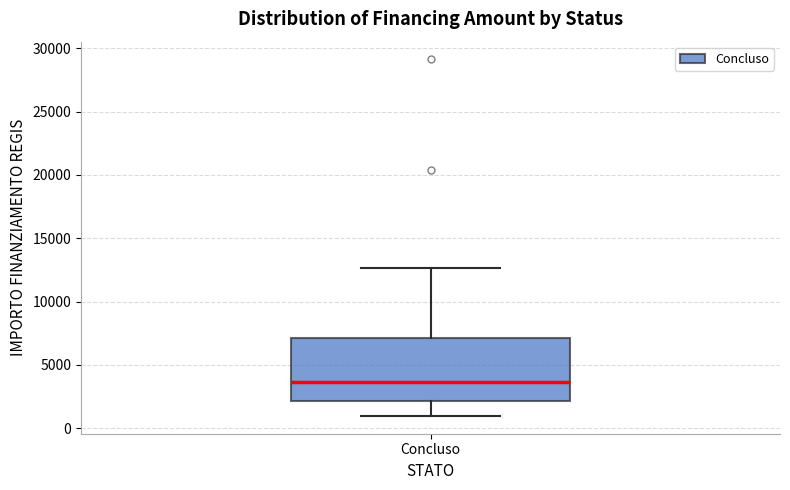

Transcribe this box plot: give where the median line is, the range the box spans, and where the two whiskers end, as read against the y-axis. The values are not printed on the chart, so give them approximately, as read against the axis.

median 3500, box 2000 to 7000, whiskers 1000 to 12500